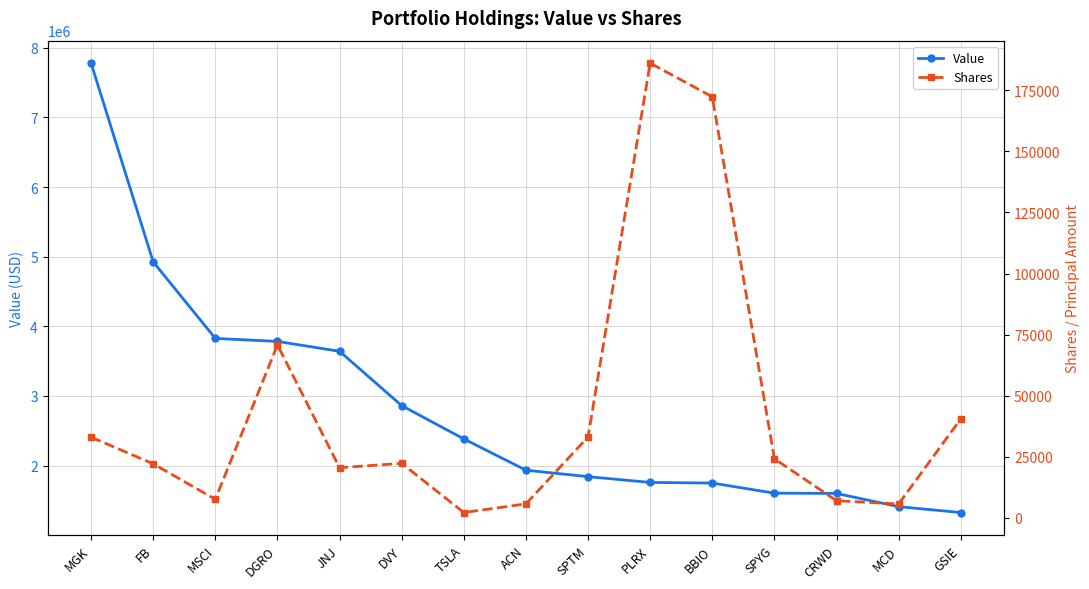

At TSLA, list the series in order from smallest to largest.

Shares, Value